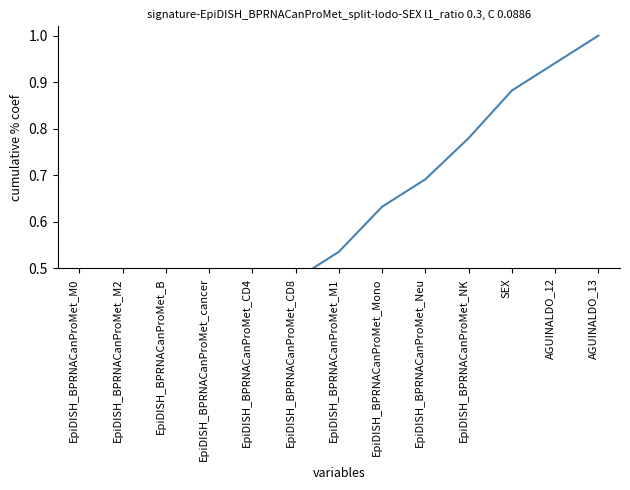

Is it true that the value at EpiDISH_BPRNACanProMet_CD8 is 0.2?

False